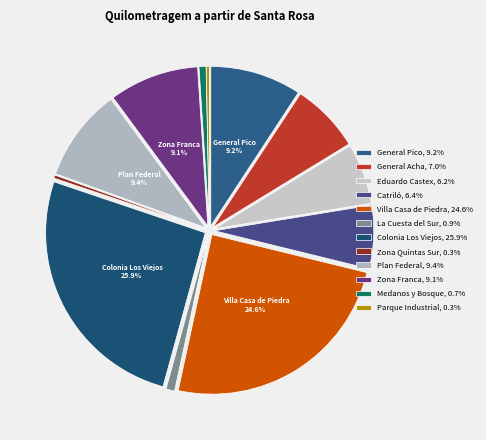

To the nearest percent, what is the average slice percentage?

8%